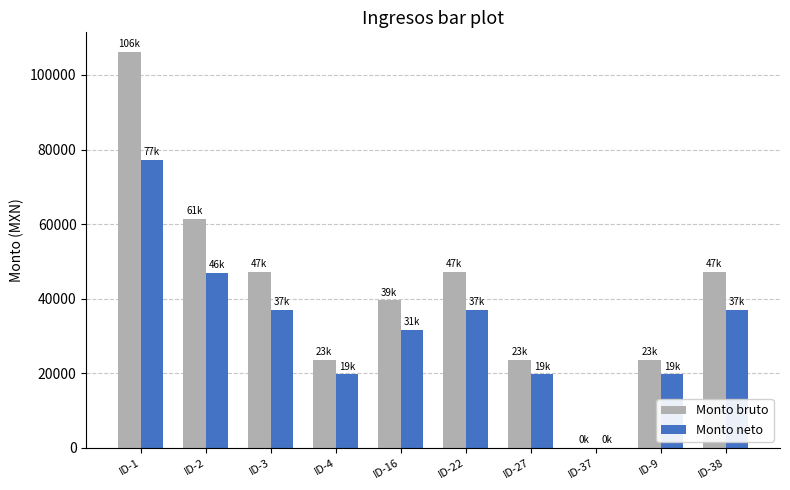

Which category has the highest value in the Monto bruto series?

ID-1